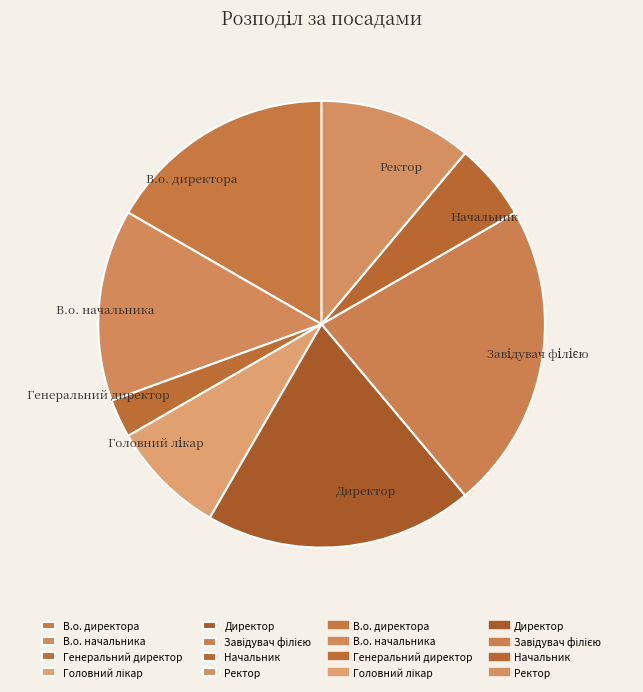

Is it true that Начальник is 6% of the pie?

True